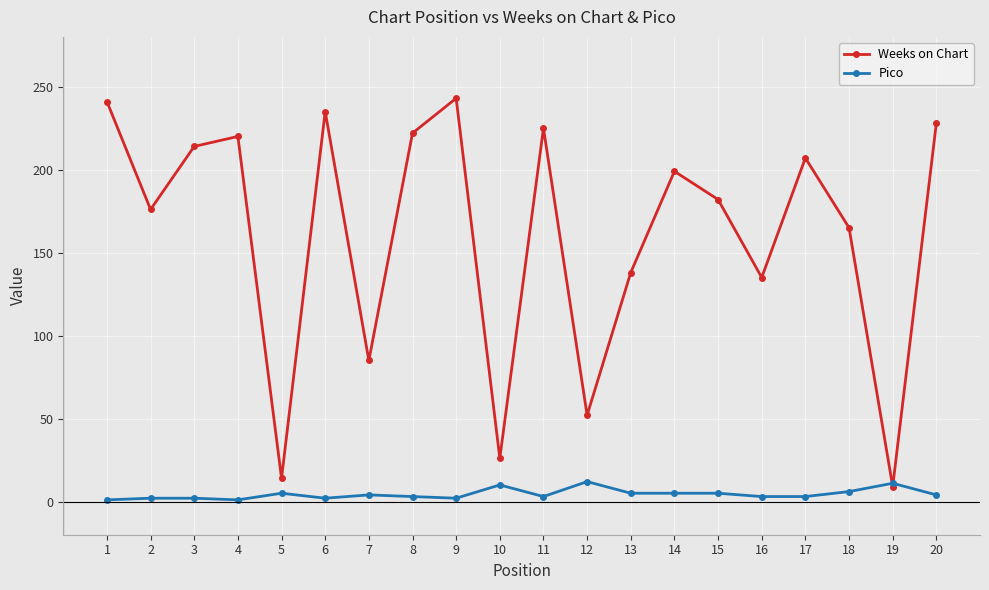

Which series has the largest total across all categories?

Weeks on Chart